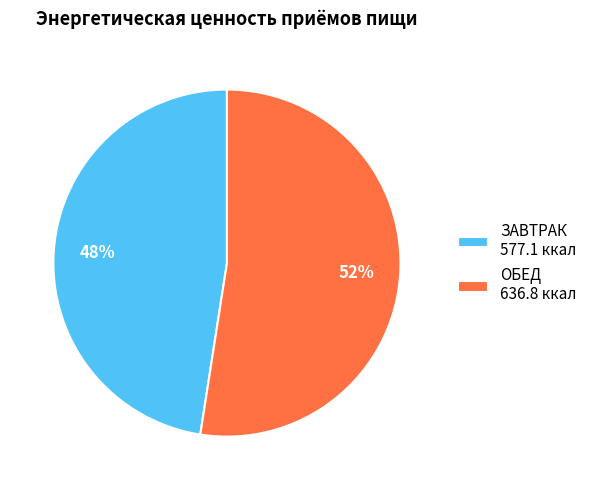

To the nearest percent, what portion does ОБЕД represent?

52%